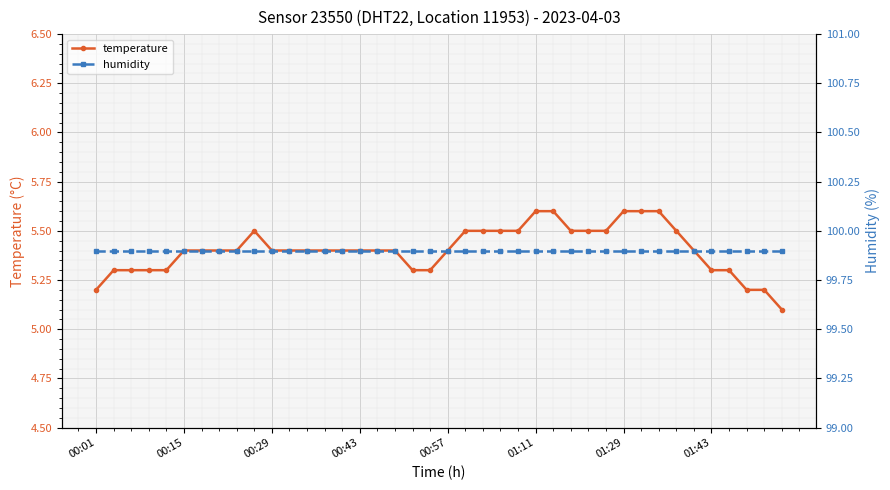

Which series has the largest total across all categories?

humidity